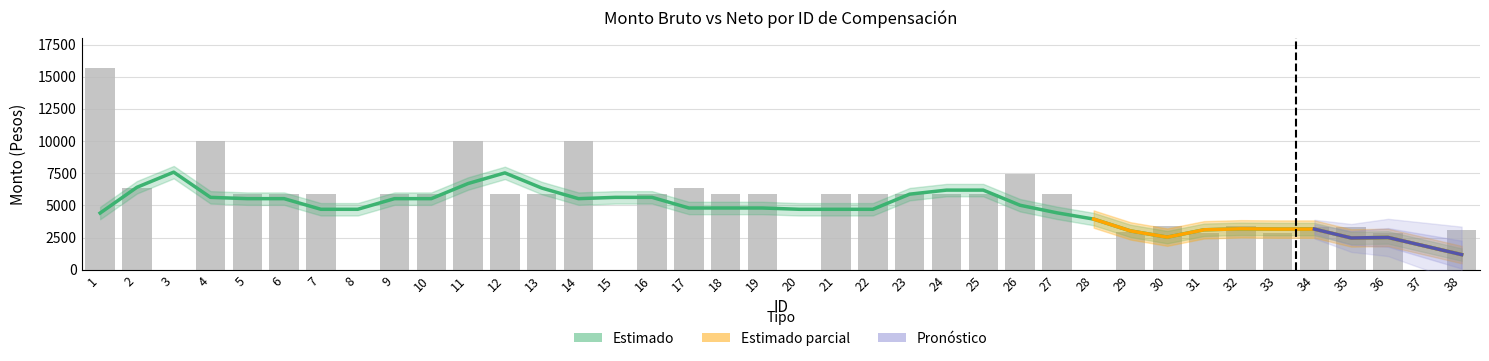

How many positive values are there?

32